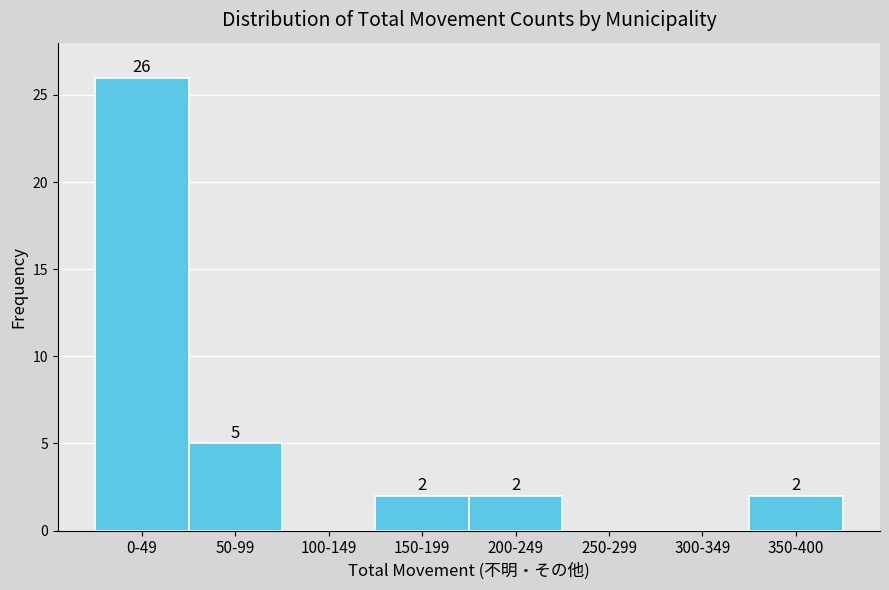

Reading left to right, extract all data points from this chart.

0-49=26	50-99=5	100-149=0	150-199=2	200-249=2	250-299=0	300-349=0	350-400=2